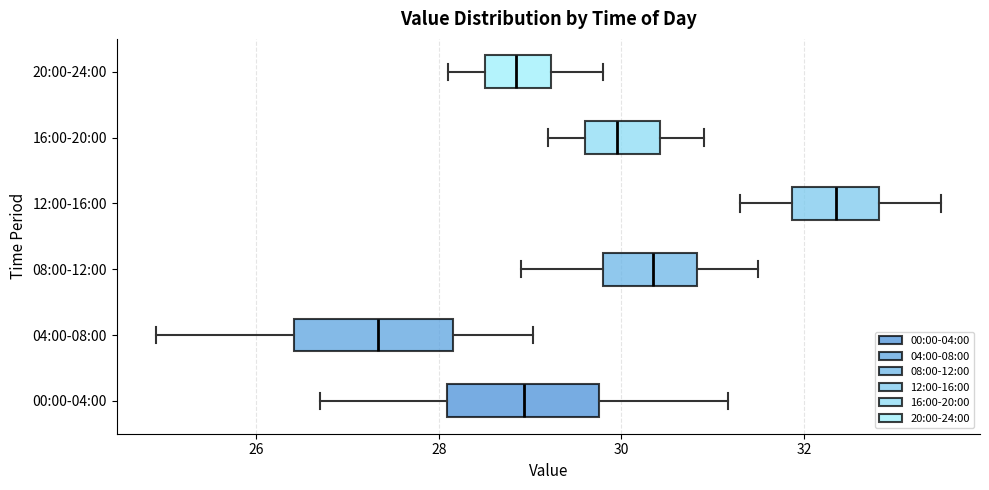

Where does the right whisker of the box for 00:00-04:00 end on the x-axis? The values are not printed on the chart, so give them approximately, as read against the axis.

31.2